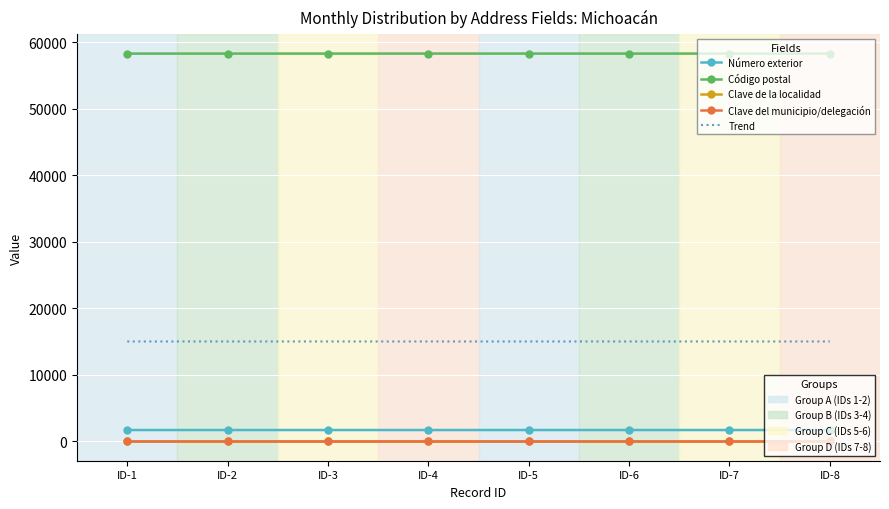

What is the maximum value for Código postal?

58261.0